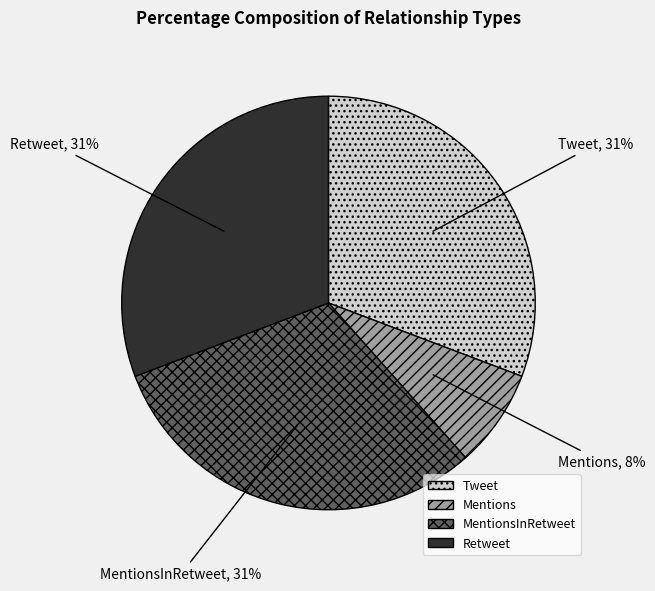

Is there a majority slice in this chart?

No